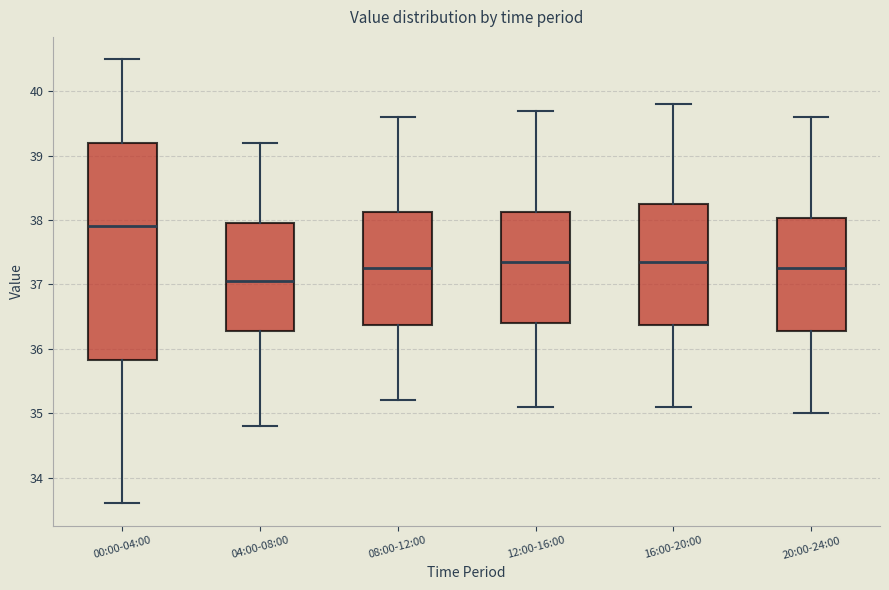

Which box has the highest median line?

00:00-04:00